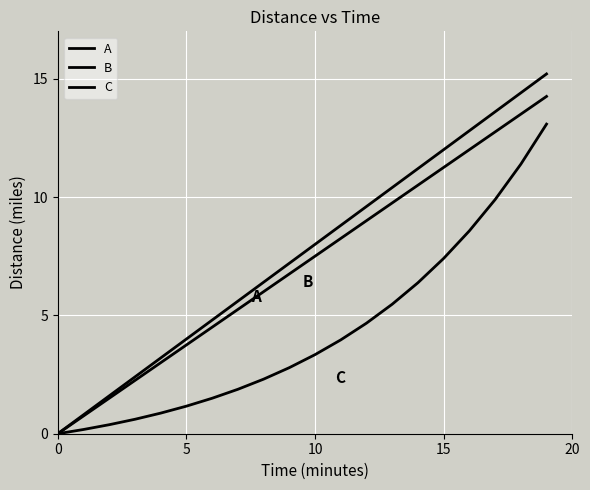

How many lines are shown in the chart?

3